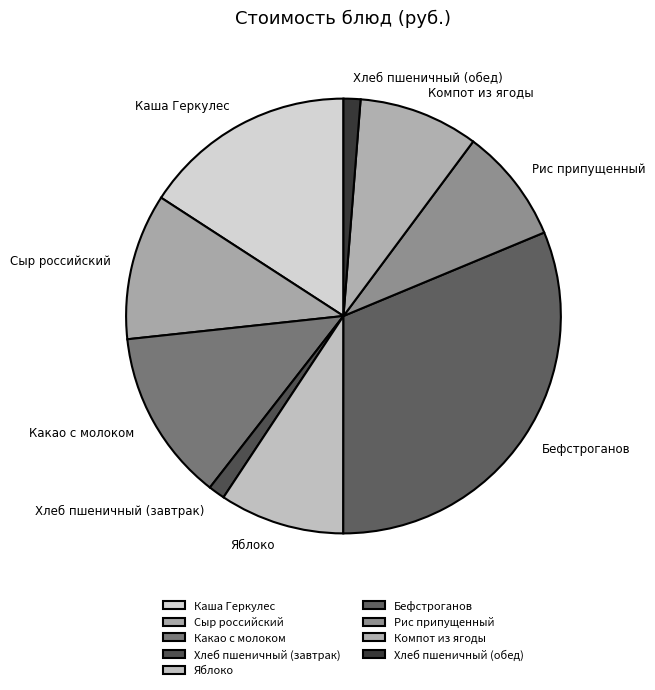

Combined, do Хлеб пшеничный (завтрак) and Яблоко account for over 50%?

No